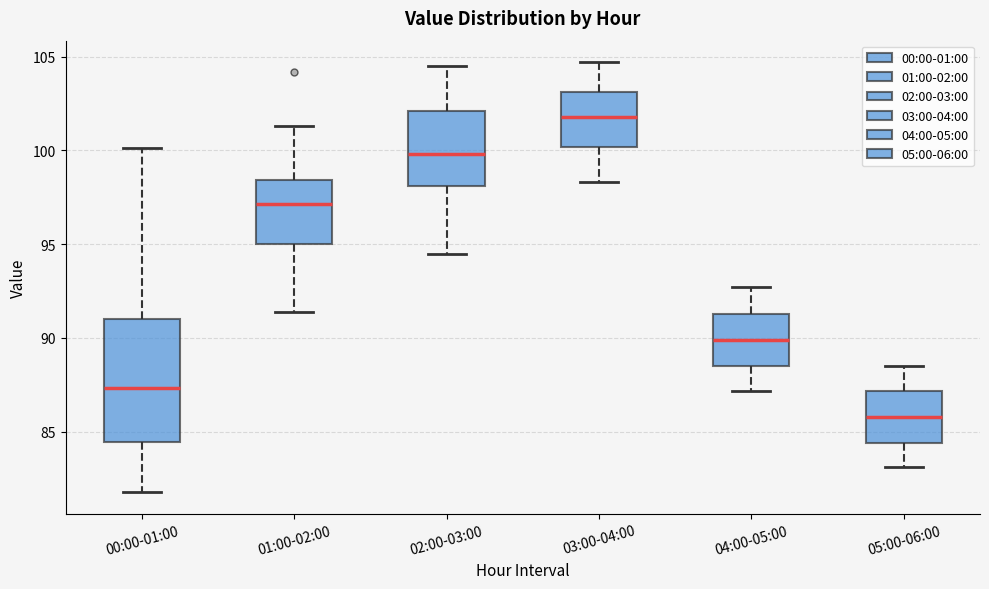

Reading left to right, transcribe this box plot: for each box, give where its median line is, the range the box spans, and where its two whiskers end, as read against the y-axis. The values are not printed on the chart, so give them approximately, as read against the axis.

00:00-01:00: median 87.5, box 84.5 to 91.0, whiskers 82.0 to 100.0
01:00-02:00: median 97.0, box 95.0 to 98.5, whiskers 91.5 to 101.5
02:00-03:00: median 100.0, box 98.0 to 102.0, whiskers 94.5 to 104.5
03:00-04:00: median 102.0, box 100.0 to 103.0, whiskers 98.5 to 104.5
04:00-05:00: median 90.0, box 88.5 to 91.5, whiskers 87.0 to 92.5
05:00-06:00: median 86.0, box 84.5 to 87.0, whiskers 83.0 to 88.5